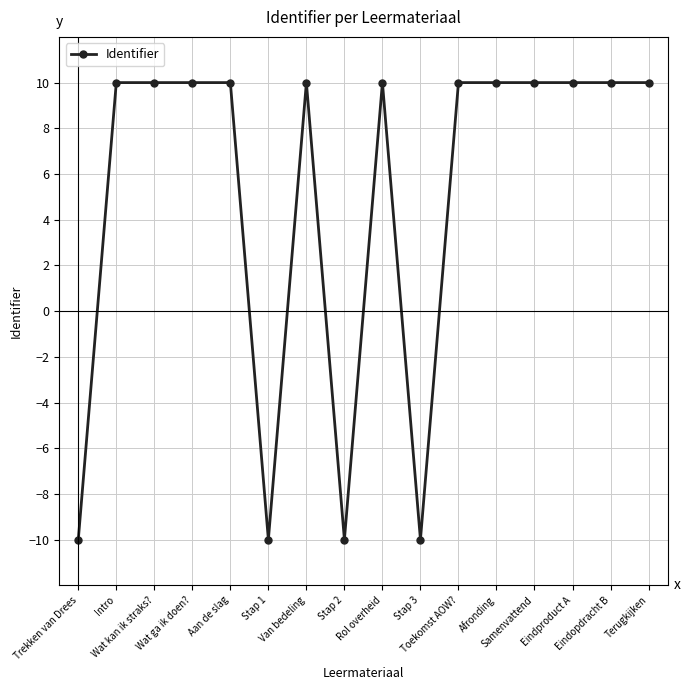

Count the number of data series in this chart.

1